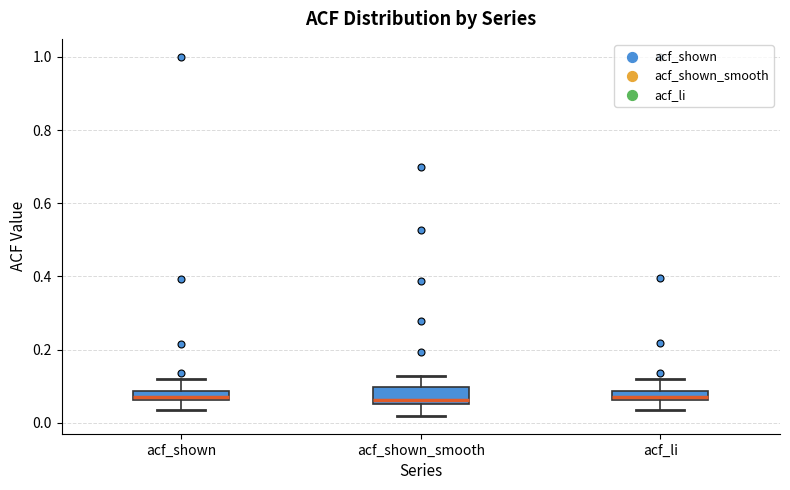

Comparing the boxes themselves (not the whiskers), which one is the tallest?

acf_shown_smooth